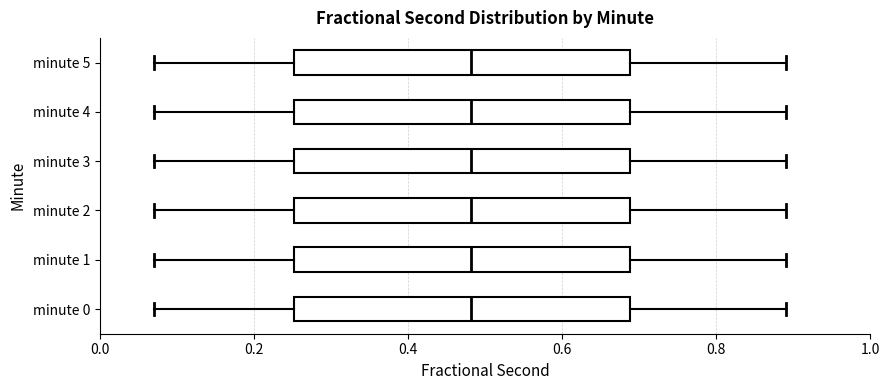

Where does the left whisker of the box for minute 3 end on the x-axis? The values are not printed on the chart, so give them approximately, as read against the axis.

0.08